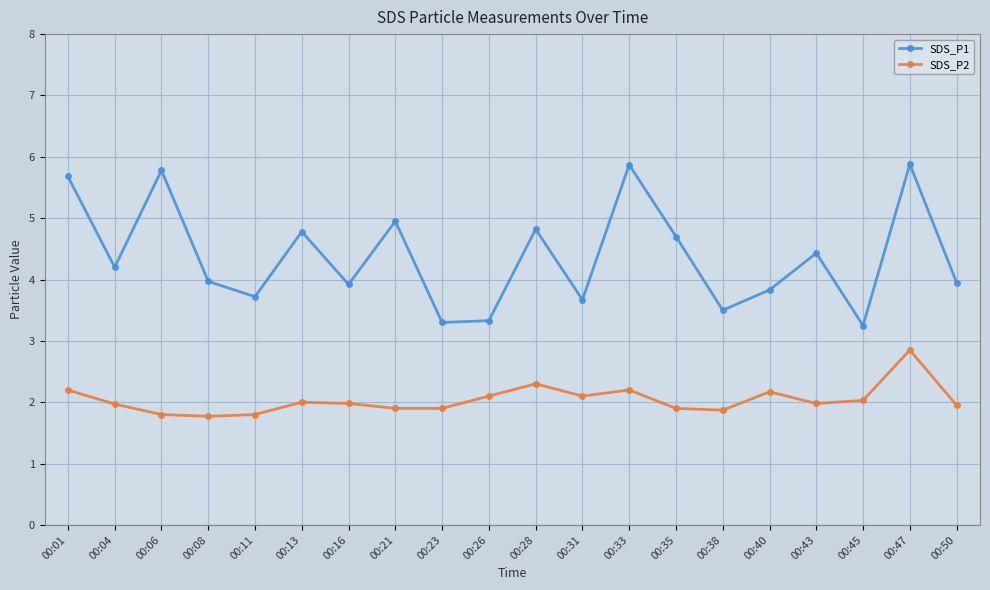

True or false: SDS_P1 has more than 0 points higher than both neighbors.

True